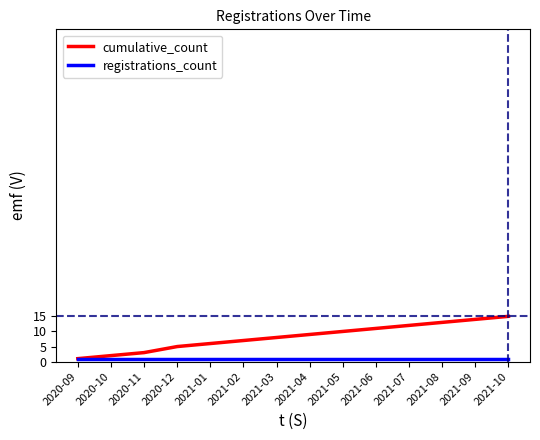

The cumulative_count series shows 10 at 2021-05. True or false?

True